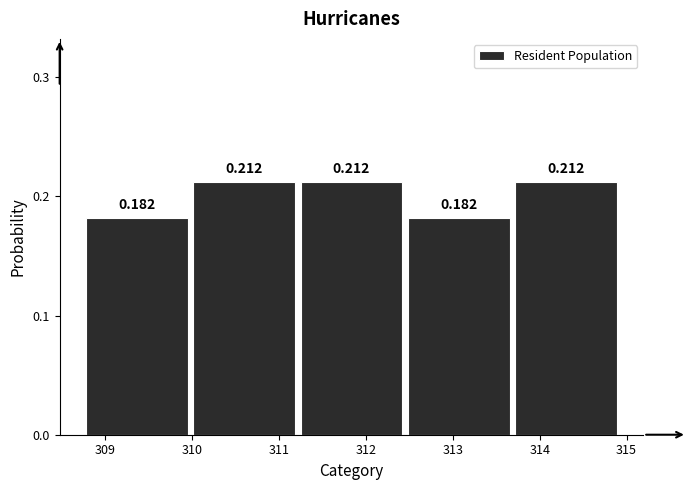

Reading left to right, list every bar in this chart as the range it spans on the x-axis followed by its height. The bar edges are not printed on the chart, so give them approximately, as read against the axis.

308.7 to 310.0: 0.182
310.0 to 311.2: 0.212
311.2 to 312.5: 0.212
312.5 to 313.7: 0.182
313.7 to 314.9: 0.212